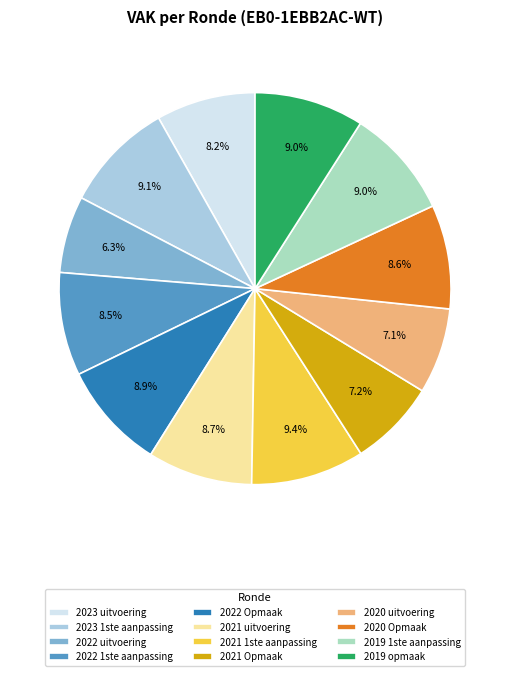

How many segments does this pie chart have?

12